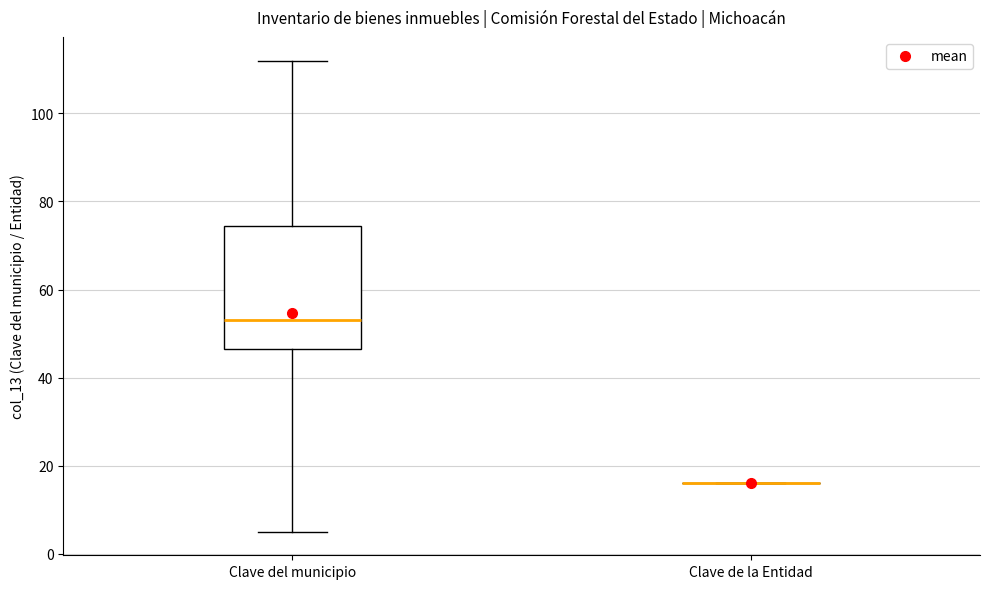

Comparing the boxes themselves (not the whiskers), which one is the tallest?

Clave del municipio